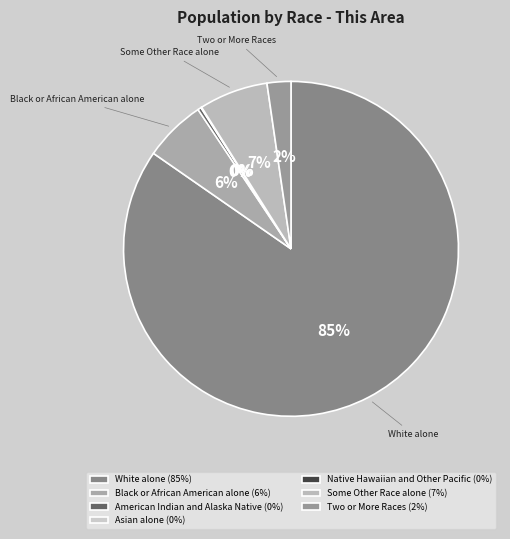

Between Asian alone and Black or African American alone, which is larger?

Black or African American alone